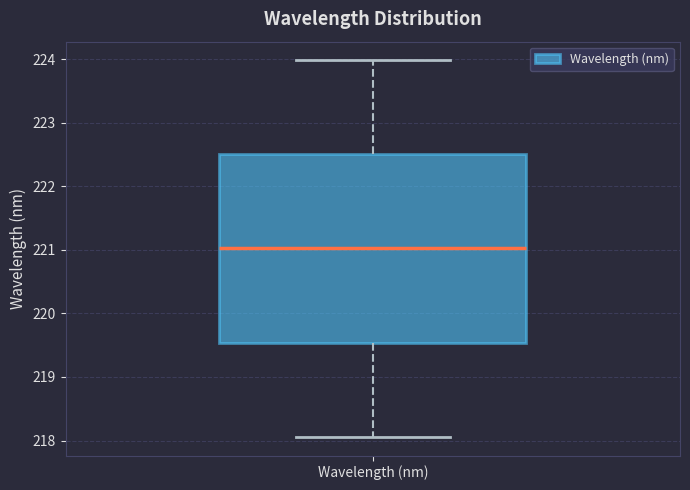

Read this box plot against the y-axis: the position of the median line, the range covered by the box, and the ends of both whiskers. The values are not printed on the chart, so give them approximately, as read against the axis.

median 221.0, box 219.5 to 222.5, whiskers 218.1 to 224.0